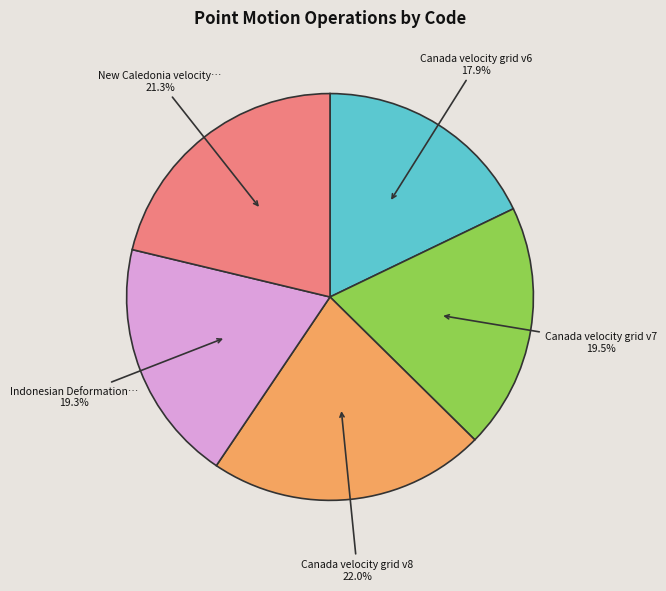

Does any single category account for the majority?

No